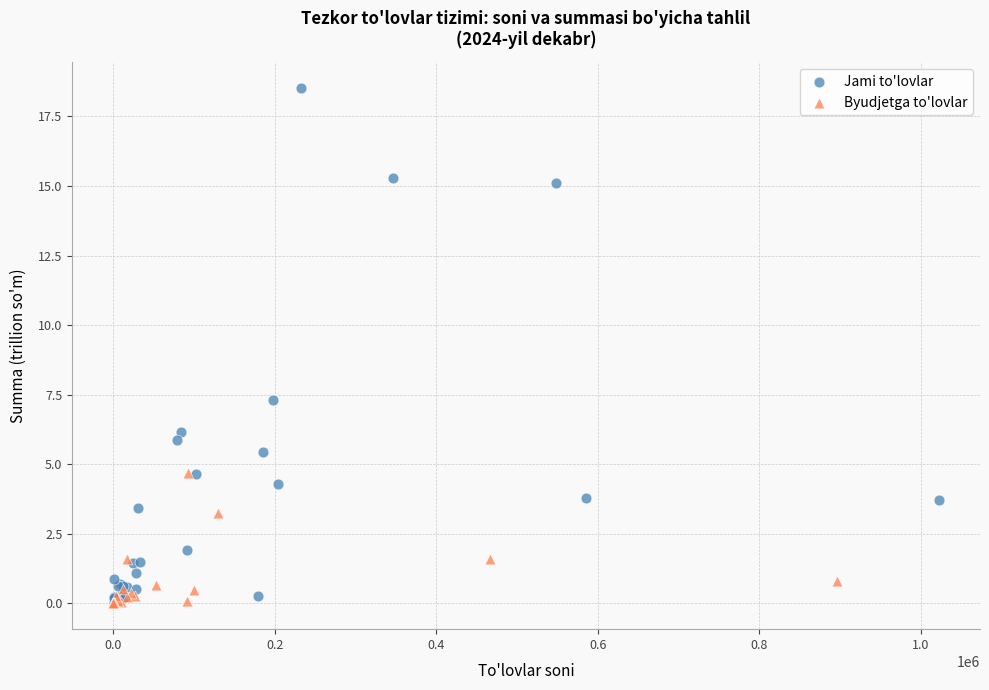

What are all the series names shown in the legend?

Jami to'lovlar, Byudjetga to'lovlar